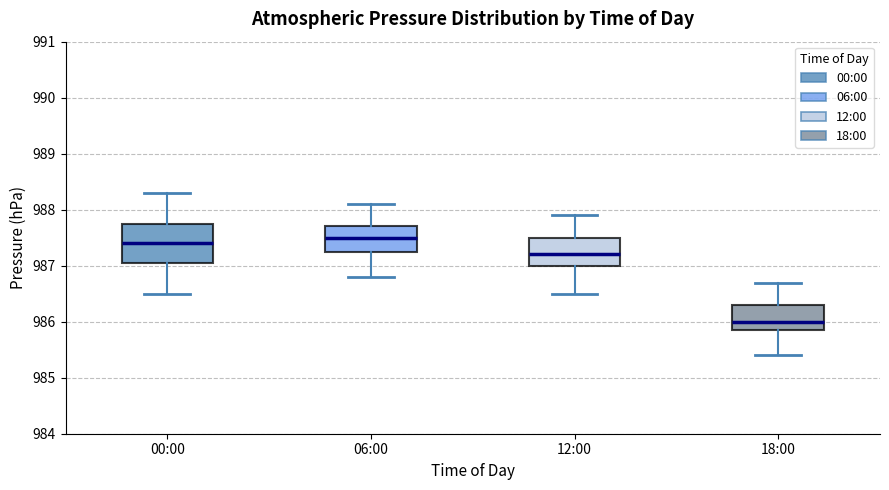

Reading left to right, read every box against the y-axis: the position of its median line, the range the box covers, and the ends of its whiskers. The values are not printed on the chart, so give them approximately, as read against the axis.

00:00: median 987.4, box 987.1 to 987.8, whiskers 986.5 to 988.3
06:00: median 987.5, box 987.3 to 987.7, whiskers 986.8 to 988.1
12:00: median 987.2, box 987.0 to 987.5, whiskers 986.5 to 987.9
18:00: median 986.0, box 985.9 to 986.3, whiskers 985.4 to 986.7